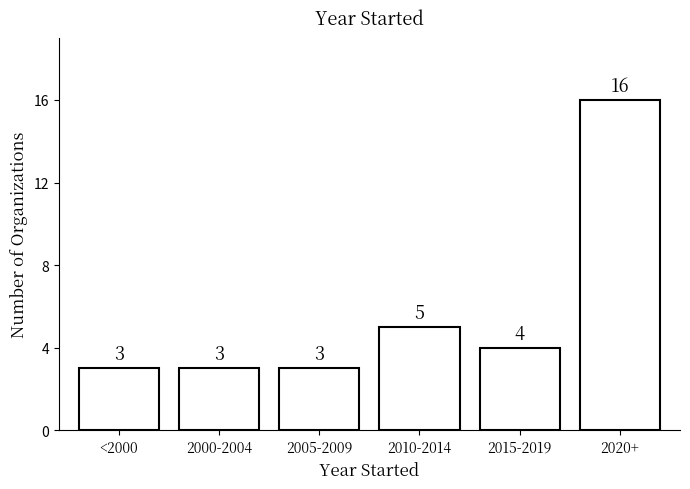

Reading right to left, what are all the values shown in this chart?

16	4	5	3	3	3